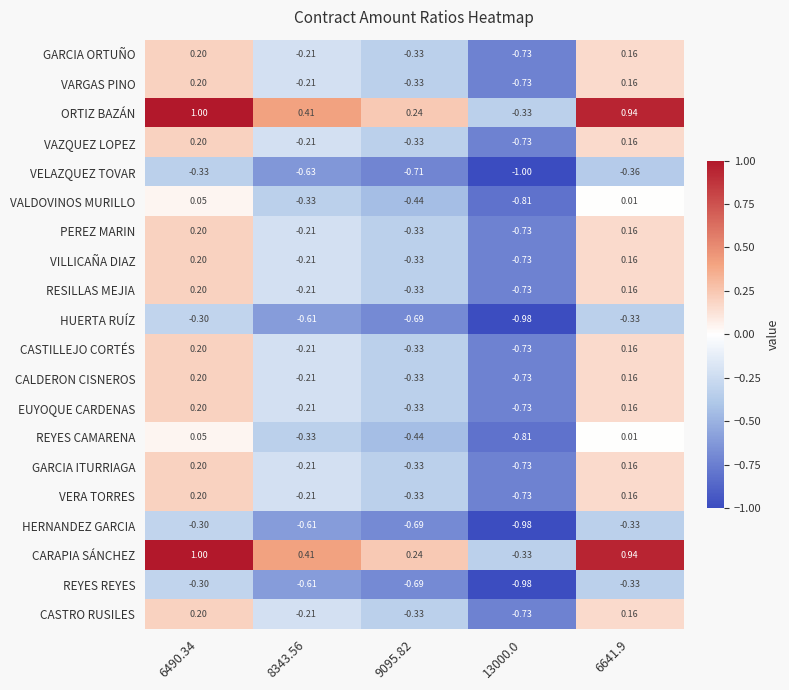

At 8343.56, list the series in order from smallest to largest.

VELAZQUEZ TOVAR, HUERTA RUÍZ, HERNANDEZ GARCIA, REYES REYES, VALDOVINOS MURILLO, REYES CAMARENA, GARCIA ORTUÑO, VARGAS PINO, VAZQUEZ LOPEZ, PEREZ MARIN, VILLICAÑA DIAZ, RESILLAS MEJIA, CASTILLEJO CORTÉS, CALDERON CISNEROS, EUYOQUE CARDENAS, GARCIA ITURRIAGA, VERA TORRES, CASTRO RUSILES, ORTIZ BAZÁN, CARAPIA SÁNCHEZ